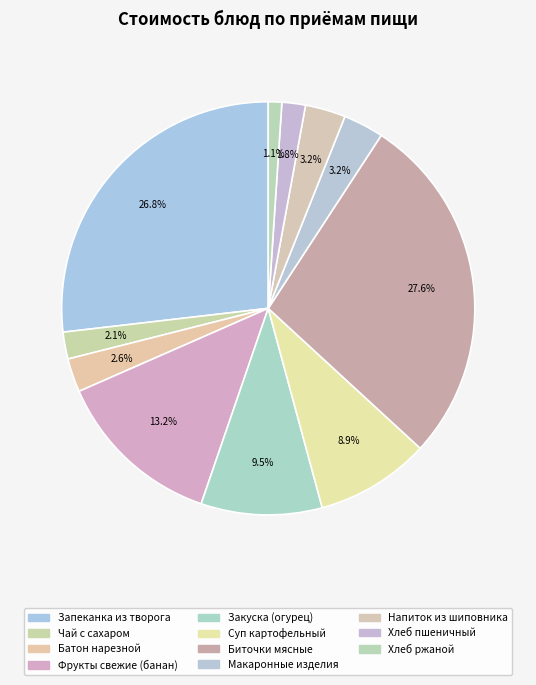

What is the change in value from Фрукты свежие (банан) to Хлеб пшеничный?

-21.5